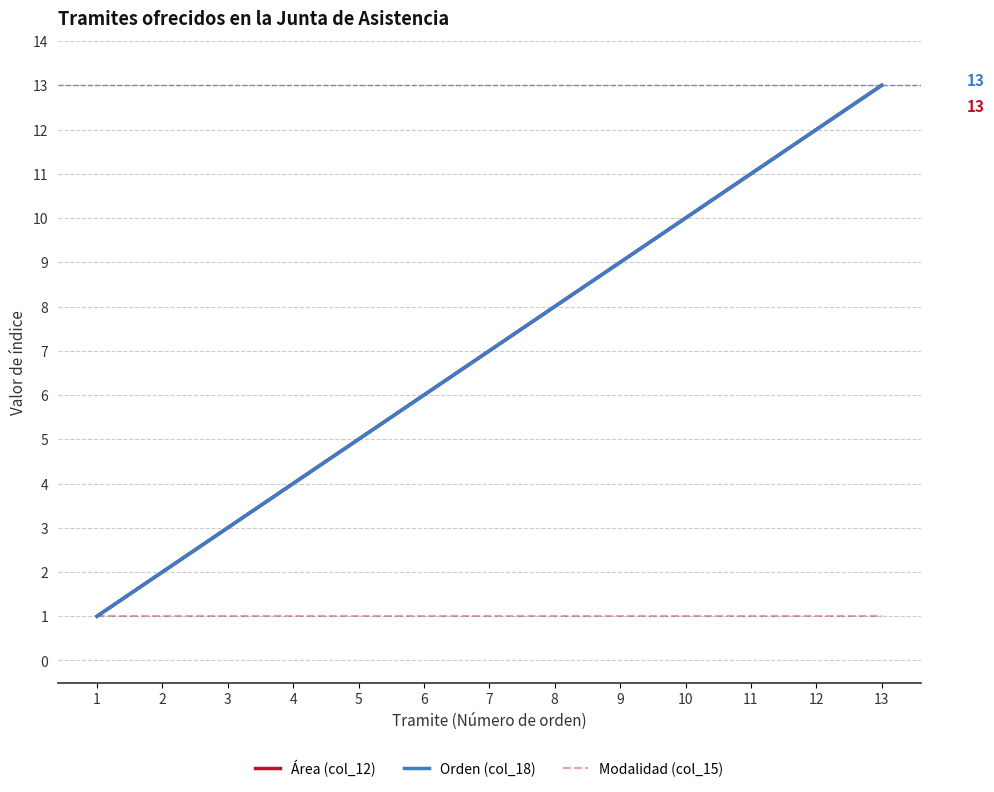

True or false: Modalidad (col_15) has more than 2 points higher than both neighbors.

False